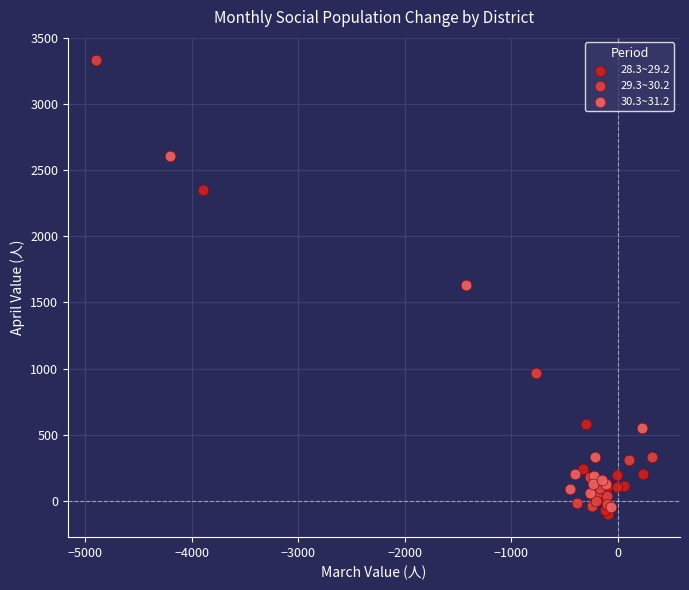

Which series contains the highest Y value?

29.3~30.2